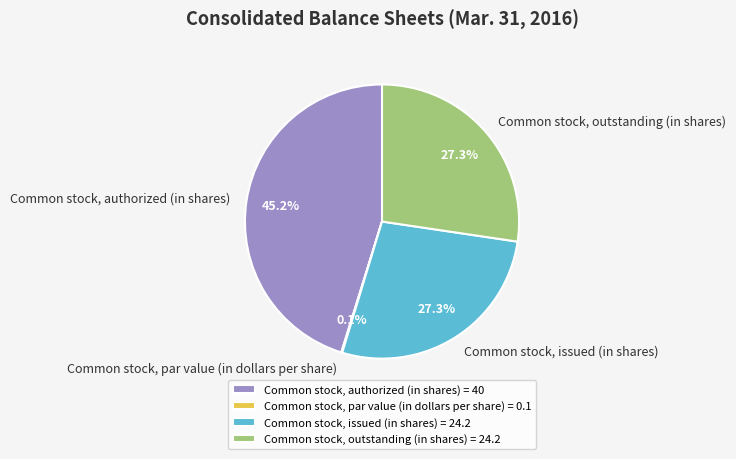

Approximately how many times larger is the value at Common stock, outstanding (in shares) compared to Common stock, authorized (in shares)?

0.6